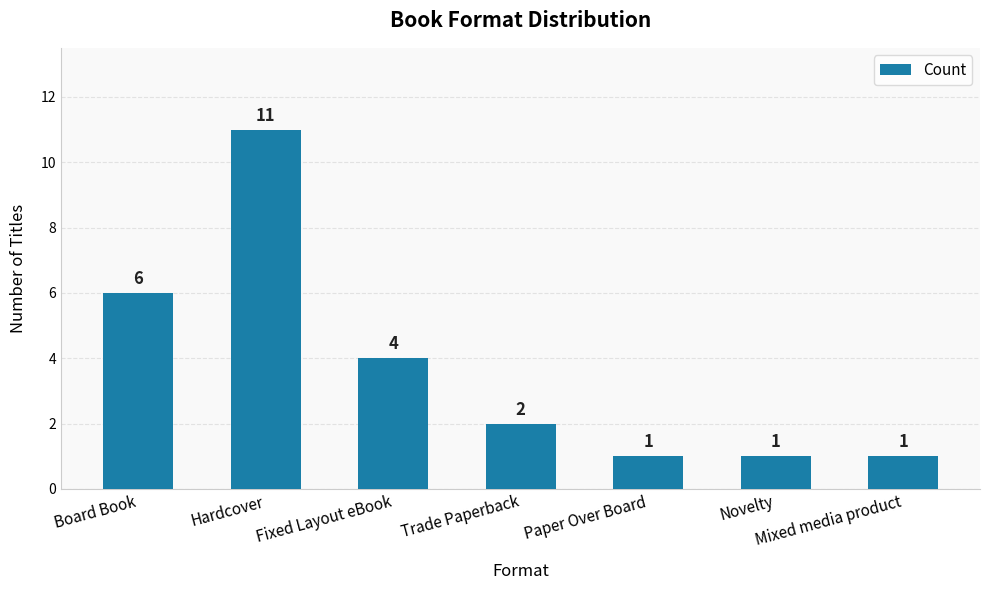

Where does the data first go above 2?

Board Book